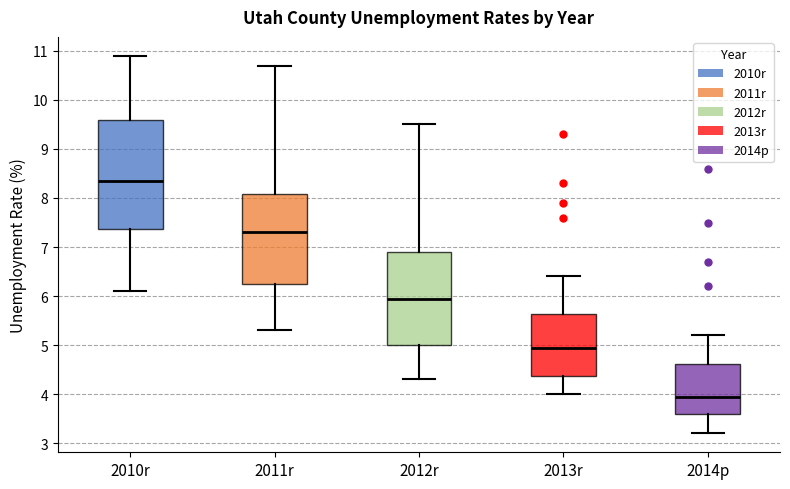

Reading left to right, read every box against the y-axis: the position of its median line, the range the box covers, and the ends of its whiskers. The values are not printed on the chart, so give them approximately, as read against the axis.

2010r: median 8.4, box 7.4 to 9.6, whiskers 6.1 to 10.9
2011r: median 7.3, box 6.3 to 8.1, whiskers 5.3 to 10.7
2012r: median 6.0, box 5.0 to 6.9, whiskers 4.3 to 9.5
2013r: median 5.0, box 4.4 to 5.6, whiskers 4.0 to 6.4
2014p: median 4.0, box 3.6 to 4.6, whiskers 3.2 to 5.2